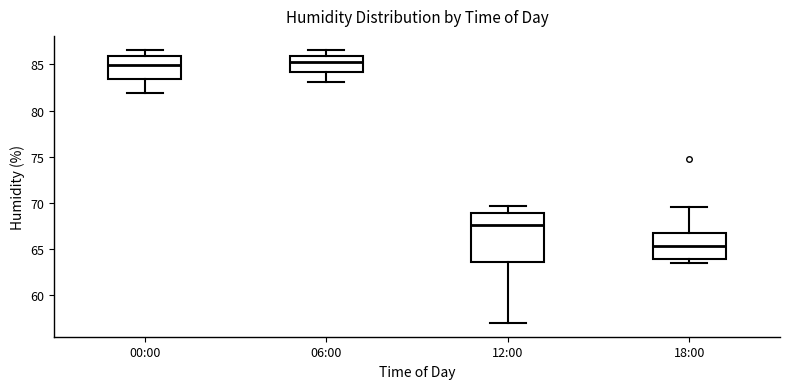

Which box is the tallest, from its lower edge to its upper edge?

12:00